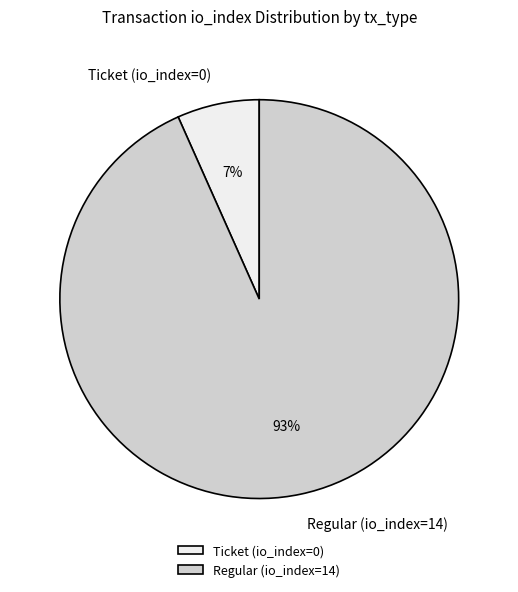

Combined, do Regular (io_index=14) and Ticket (io_index=0) account for over 50%?

Yes